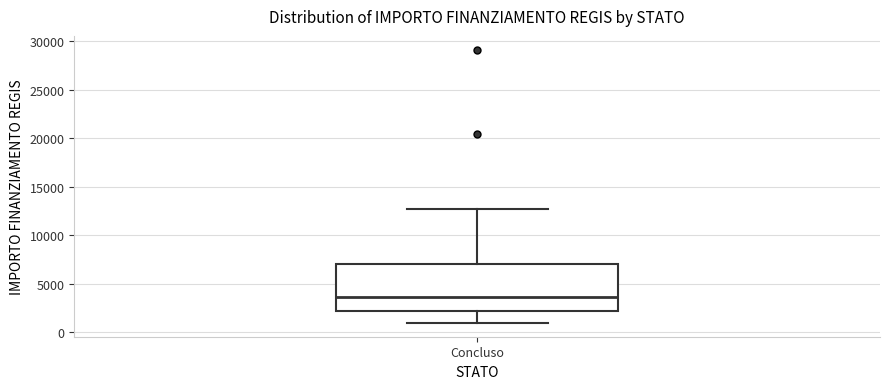

Read this box plot against the y-axis: the position of the median line, the range covered by the box, and the ends of both whiskers. The values are not printed on the chart, so give them approximately, as read against the axis.

median 3500, box 2000 to 7000, whiskers 1000 to 12500